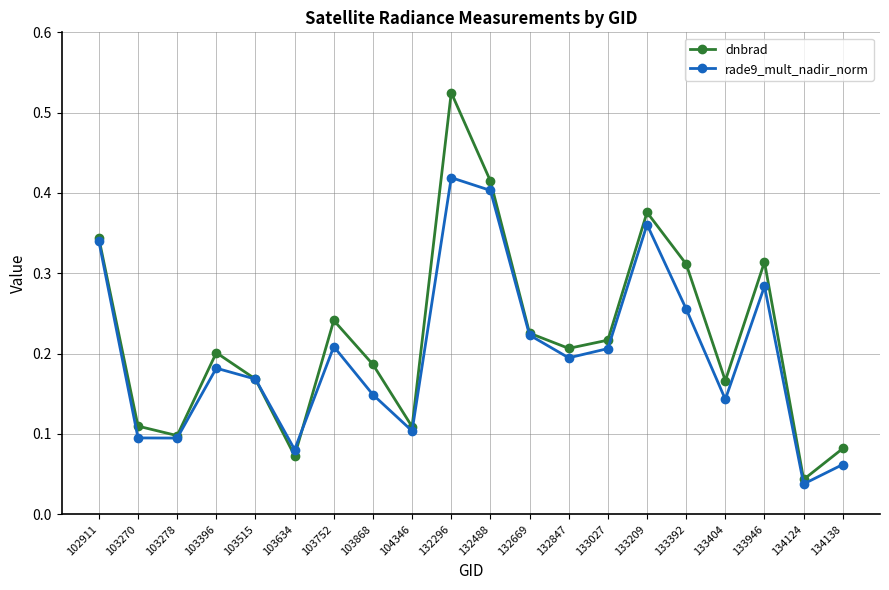

What are all the series names shown in the legend?

dnbrad, rade9_mult_nadir_norm